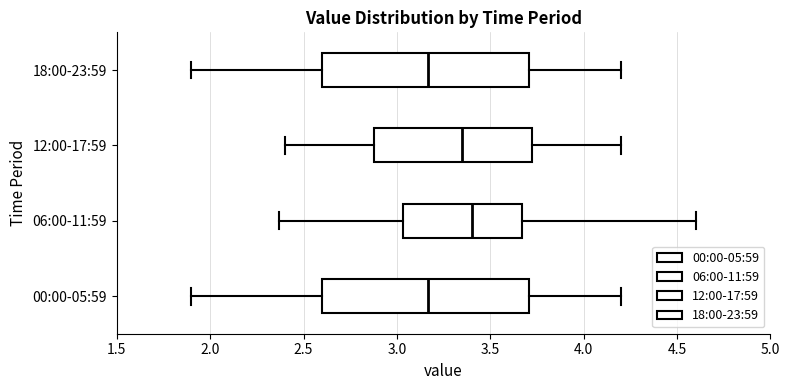

Which box's median line is the furthest to the right?

06:00-11:59